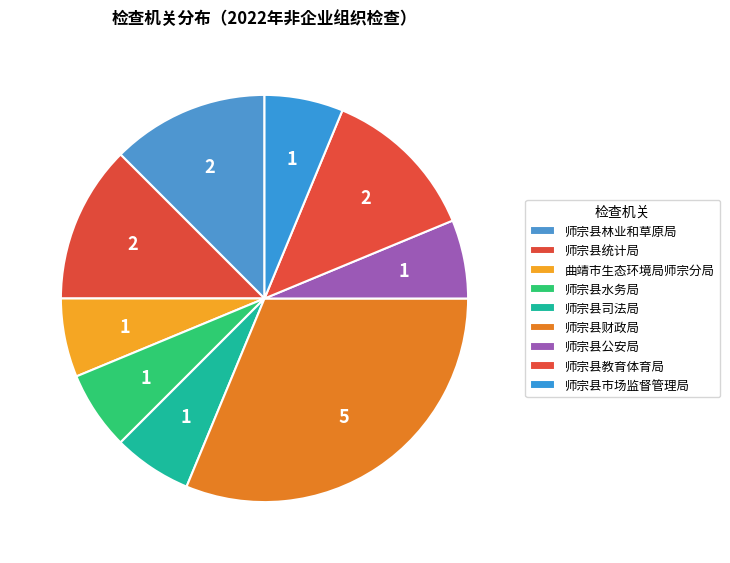

Is there any slice that represents more than half of the pie?

No